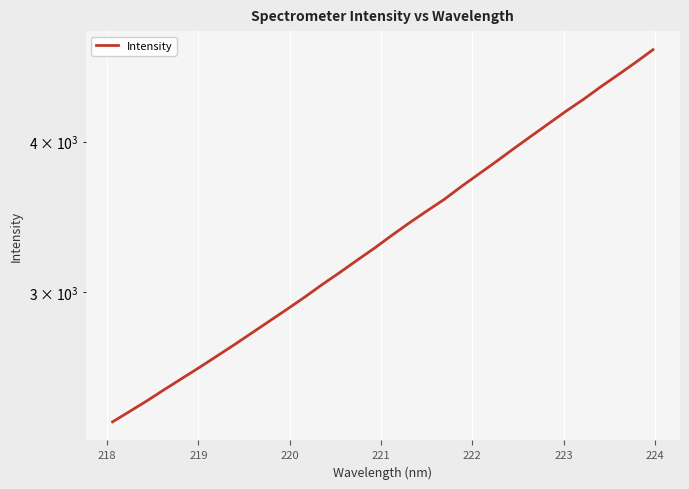

True or false: the data has more than 0 interior local peaks.

False